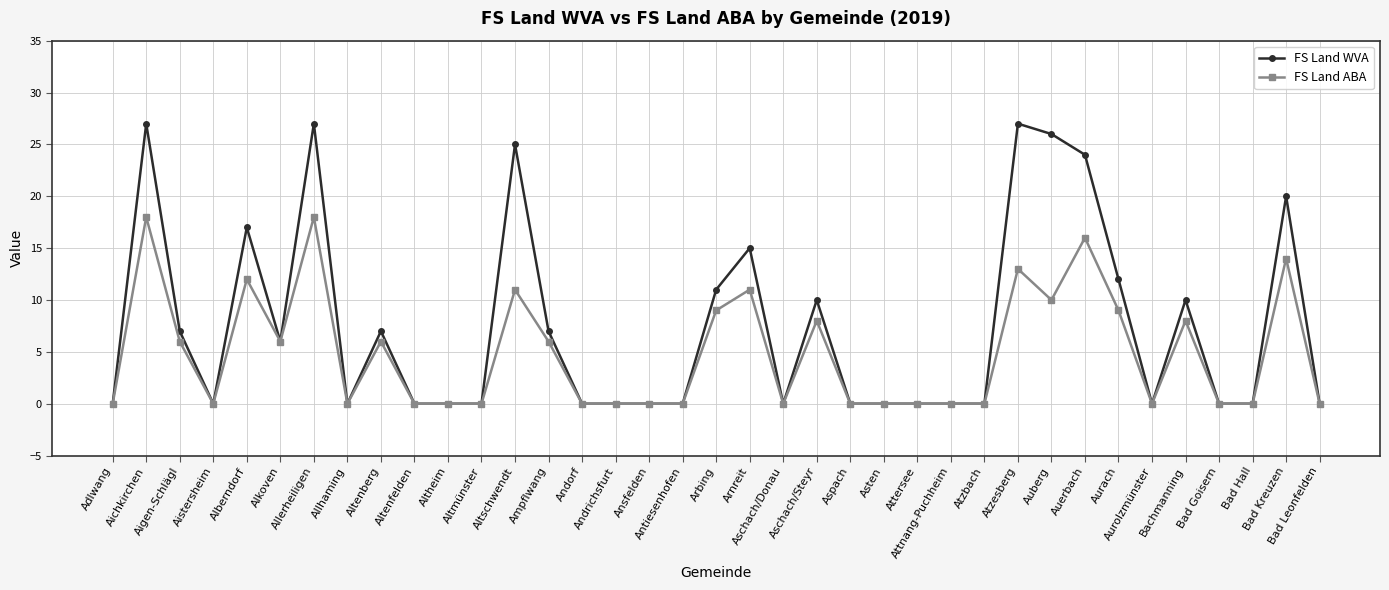

Count the number of categories in the chart.

37